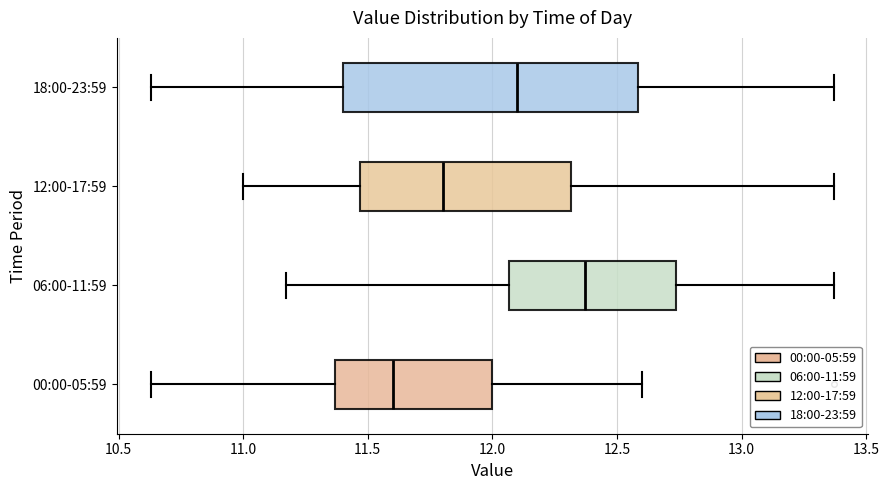

Which box is the widest, from its left edge to its right edge?

18:00-23:59